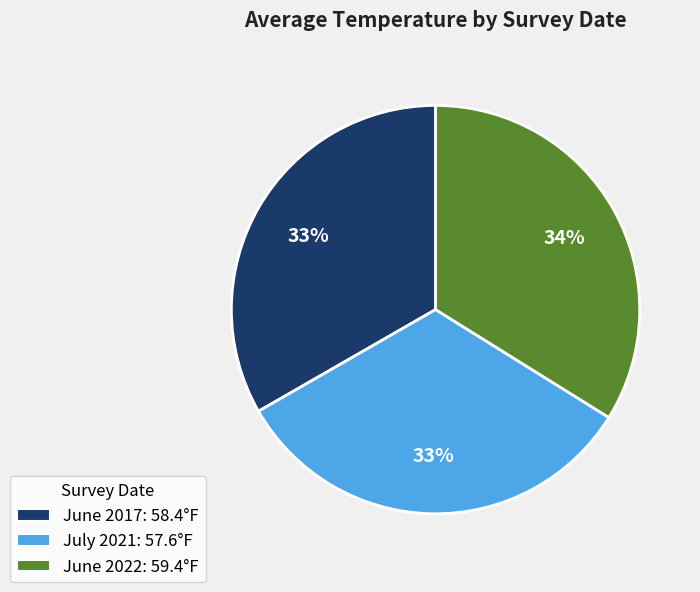

Which has a higher value, June 2022: 59.4°F or June 2017: 58.4°F?

June 2022: 59.4°F